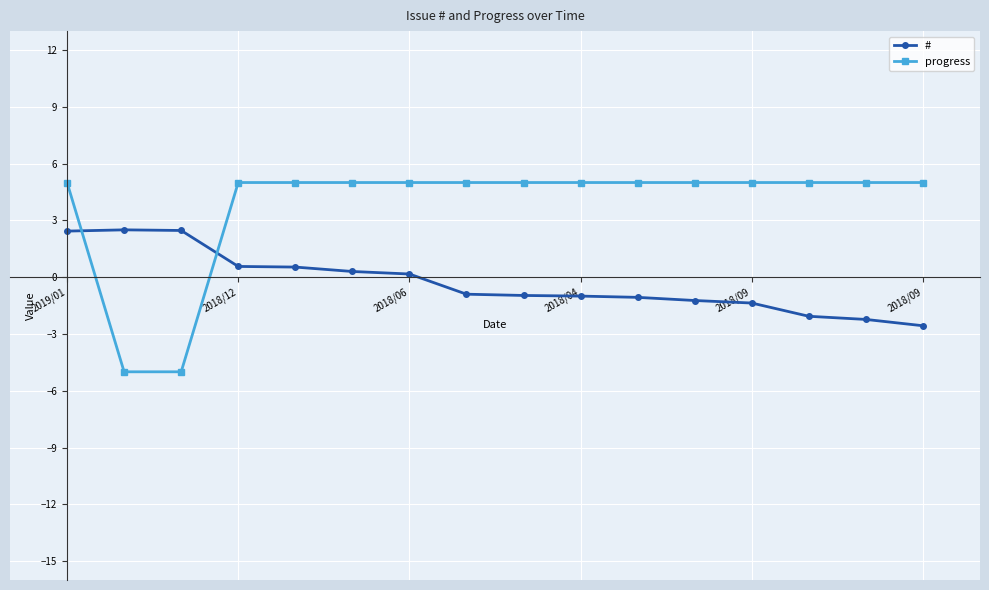

Which series has the widest spread of values?

progress